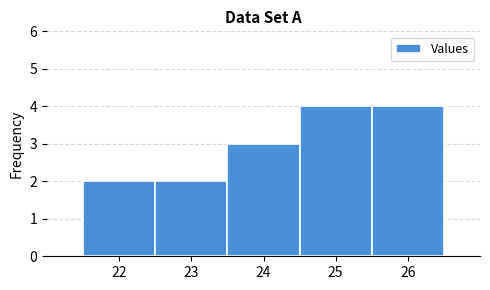

What is the height of the bar covering 21.5 to 22.5 on the x-axis? The values are not printed on the chart, so give them approximately, as read against the axis.

2